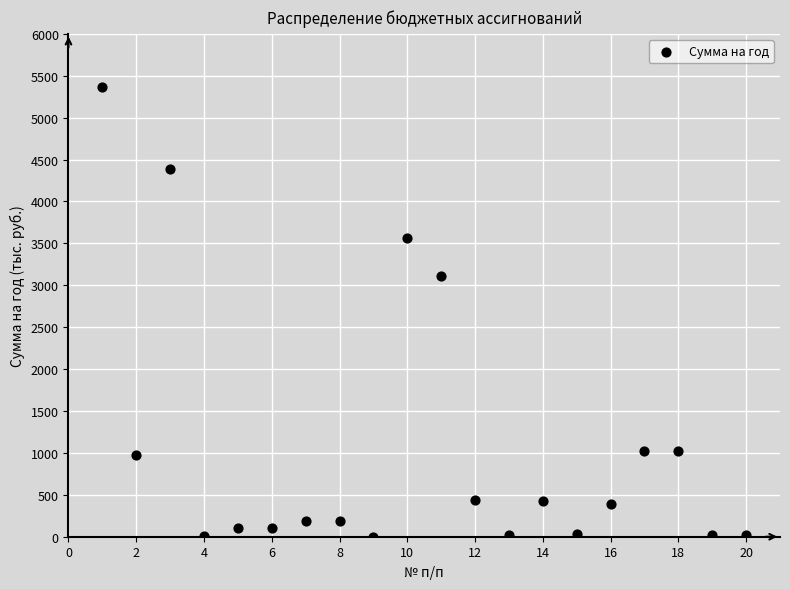

What Y value in the scatter plot is closest to 2684?

3112.9